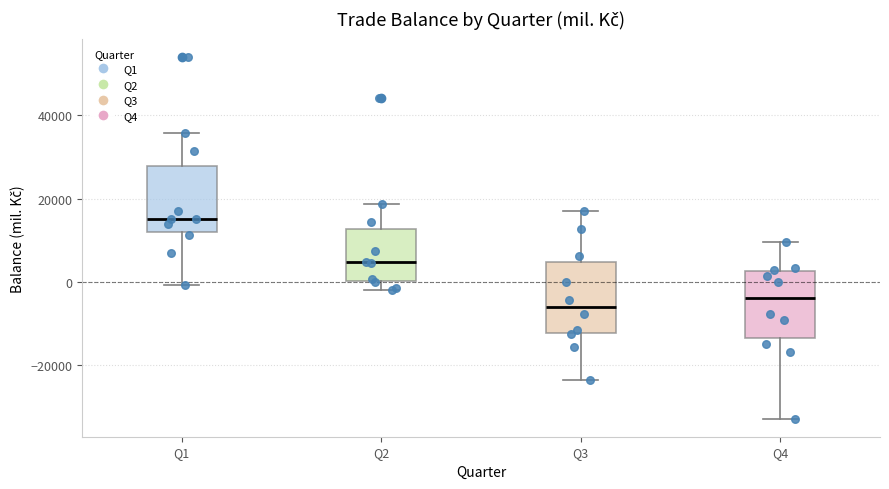

Reading left to right, read every box against the y-axis: the position of its median line, the range the box covers, and the ends of its whiskers. The values are not printed on the chart, so give them approximately, as read against the axis.

Q1: median 16000, box 12000 to 28000, whiskers 0 to 36000
Q2: median 4000, box 0 to 12000, whiskers -2000 to 18000
Q3: median -6000, box -12000 to 4000, whiskers -24000 to 18000
Q4: median -4000, box -14000 to 2000, whiskers -32000 to 10000